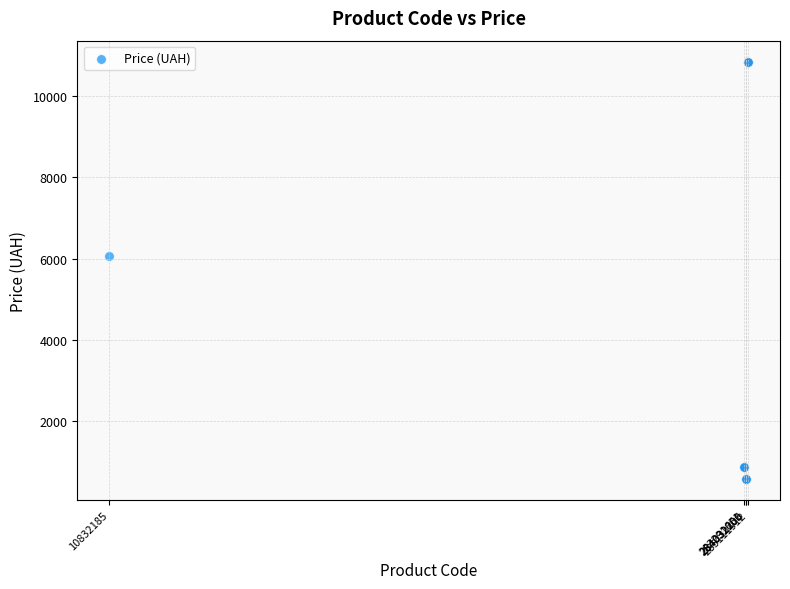

What Y value in the scatter plot is closest to 5707?

6067.2